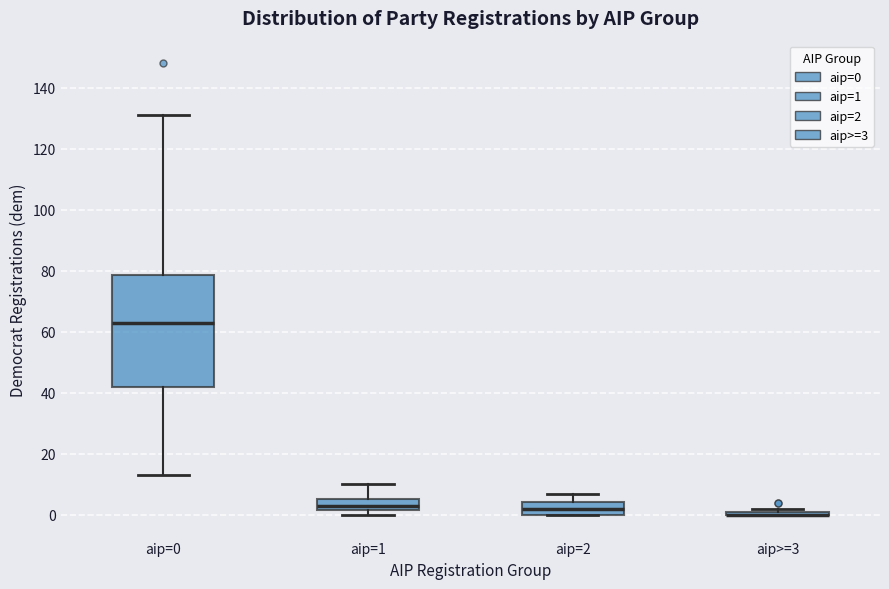

Where does the upper whisker of the box for aip=2 end on the y-axis? The values are not printed on the chart, so give them approximately, as read against the axis.

8